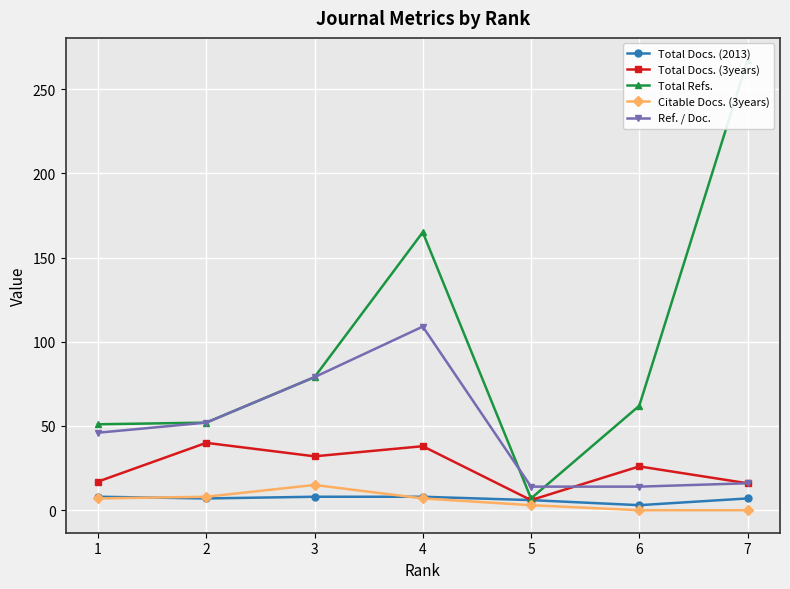

Is it true that Total Docs. (3years) equals 42 at 6?

False